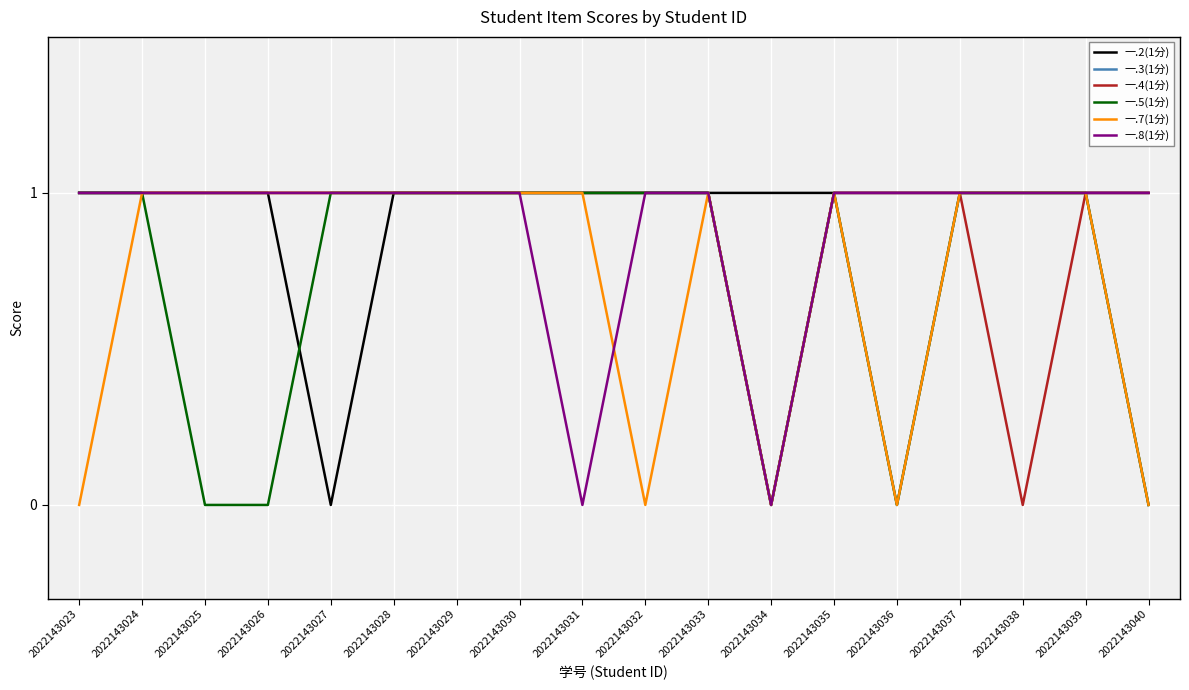

Is it true that 一.8(1分) equals -1 at 2022143034?

False